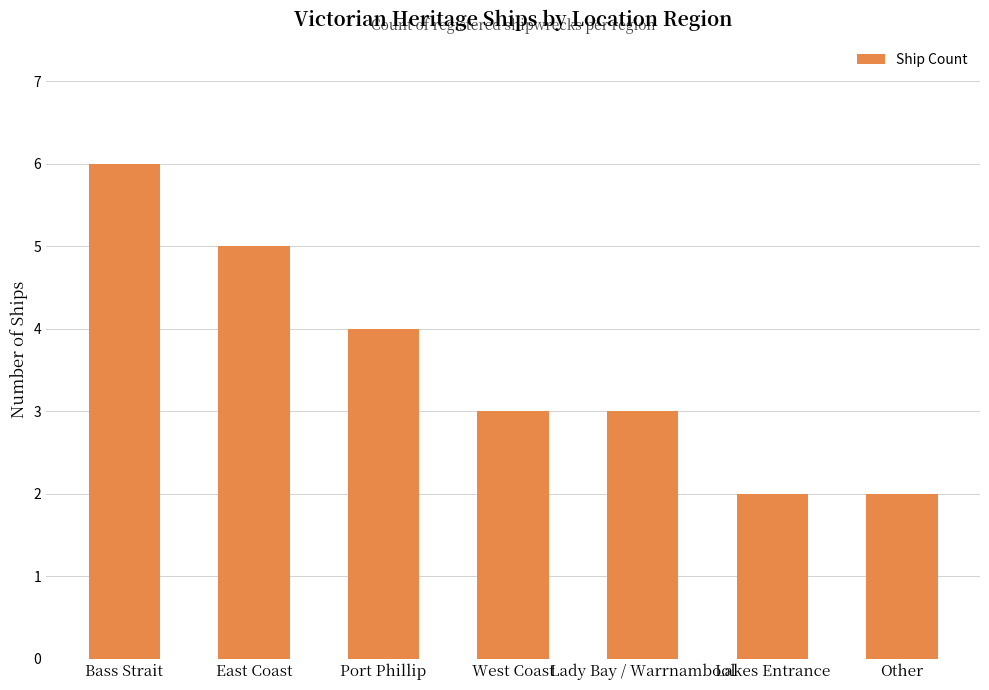

How many values are between 2 and 5?

6